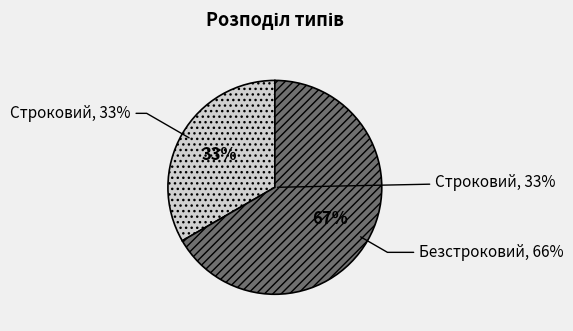

Count the number of slices in the pie.

2